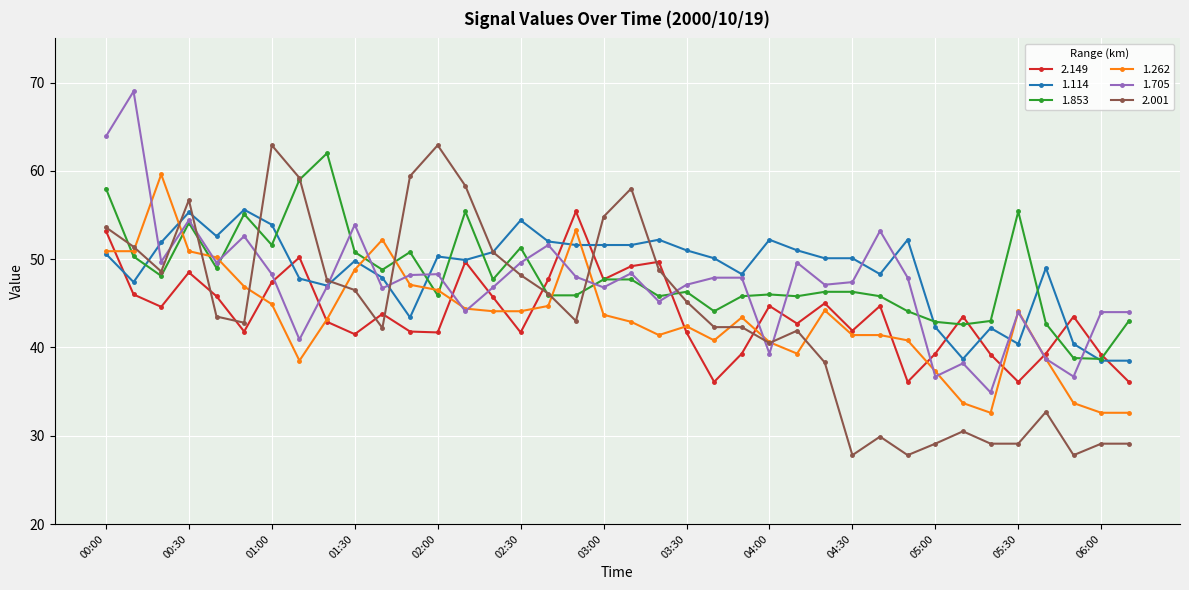

What is the value of the 2.001 point at the 35th from the left?

32.7